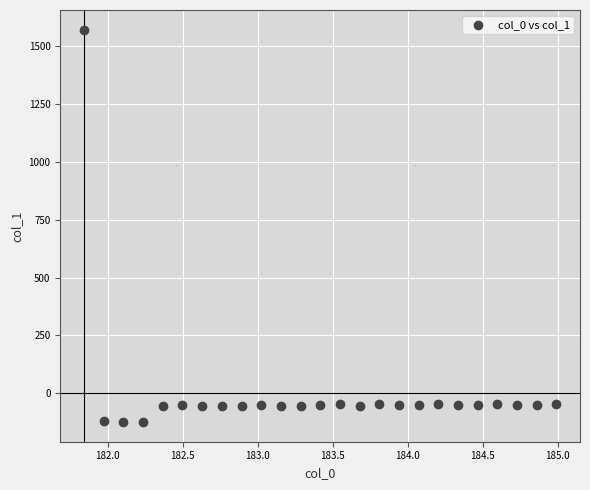

What is the range of X values (max minus min)?

3.1